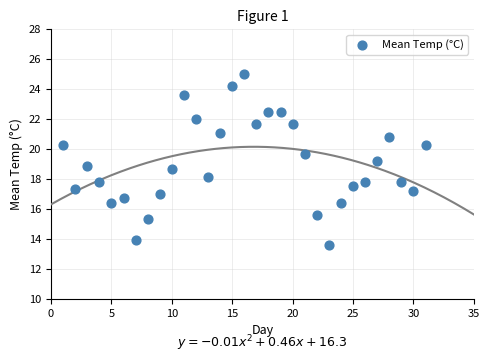

What is the range of X values (max minus min)?

30.0